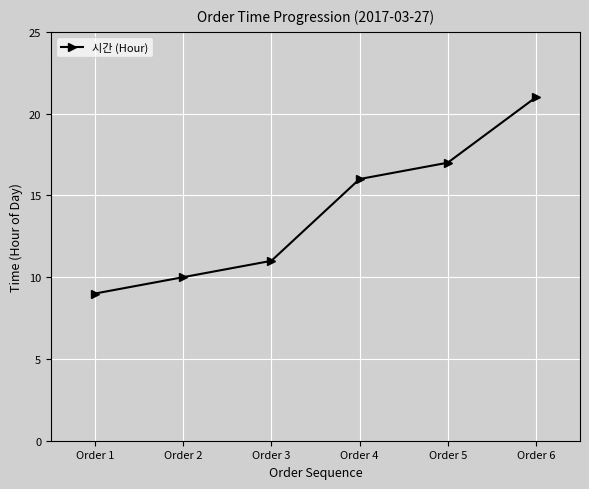

What is the maximum value shown in the chart?

21